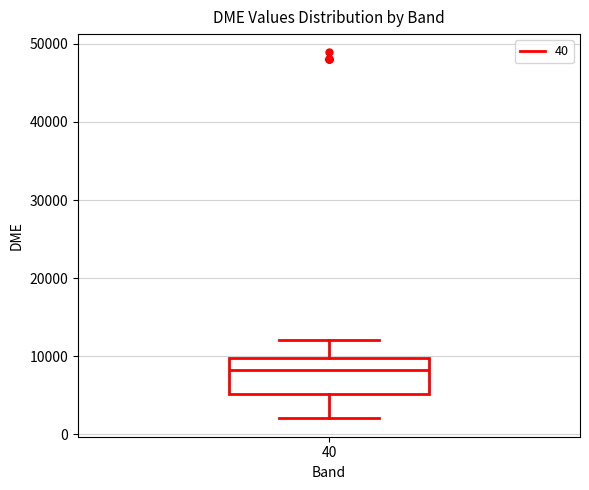

Transcribe this box plot: give where the median line is, the range the box spans, and where the two whiskers end, as read against the y-axis. The values are not printed on the chart, so give them approximately, as read against the axis.

median 8000, box 5000 to 10000, whiskers 2000 to 12000